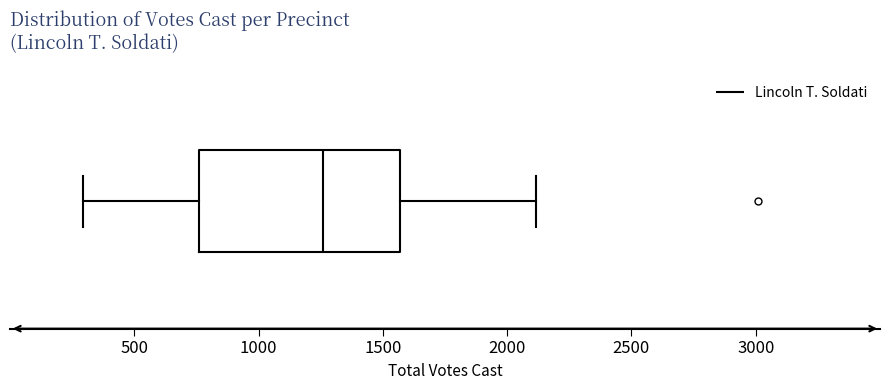

Where does the median line of the box sit on the x-axis? The values are not printed on the chart, so give them approximately, as read against the axis.

1250